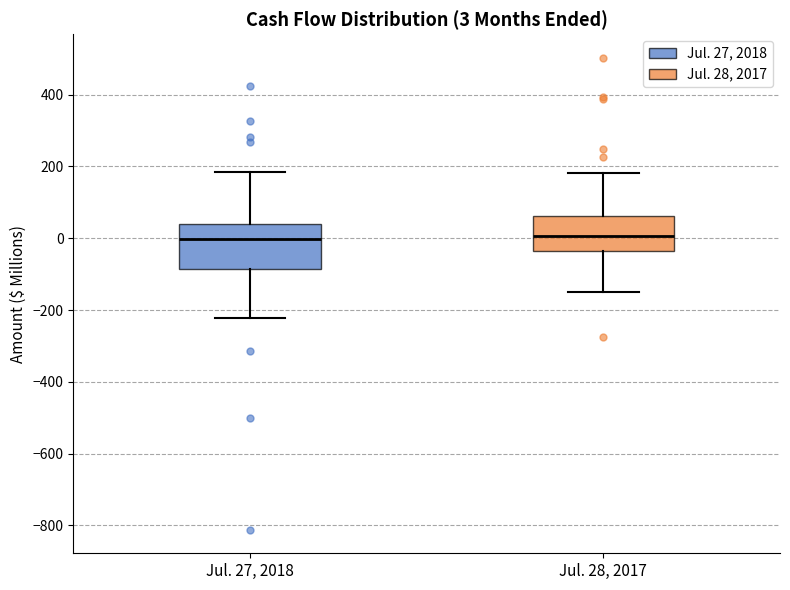

Comparing the boxes themselves (not the whiskers), which one is the tallest?

Jul. 27, 2018